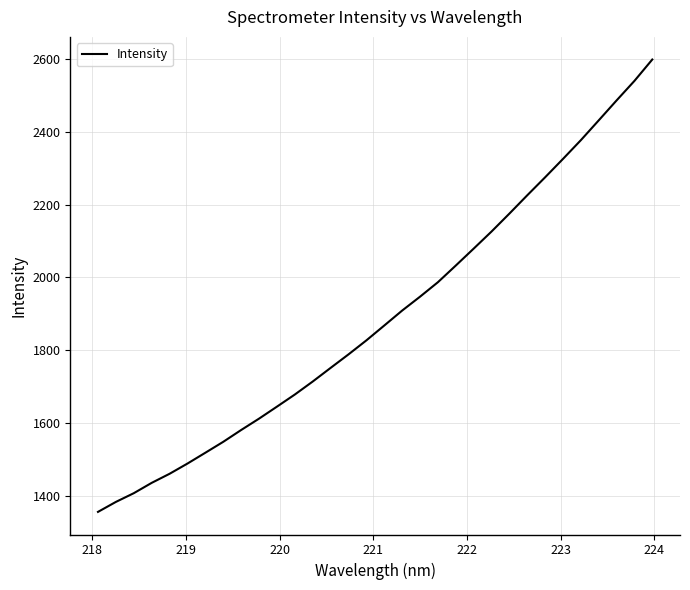

What is the greatest value displayed?

2599.4